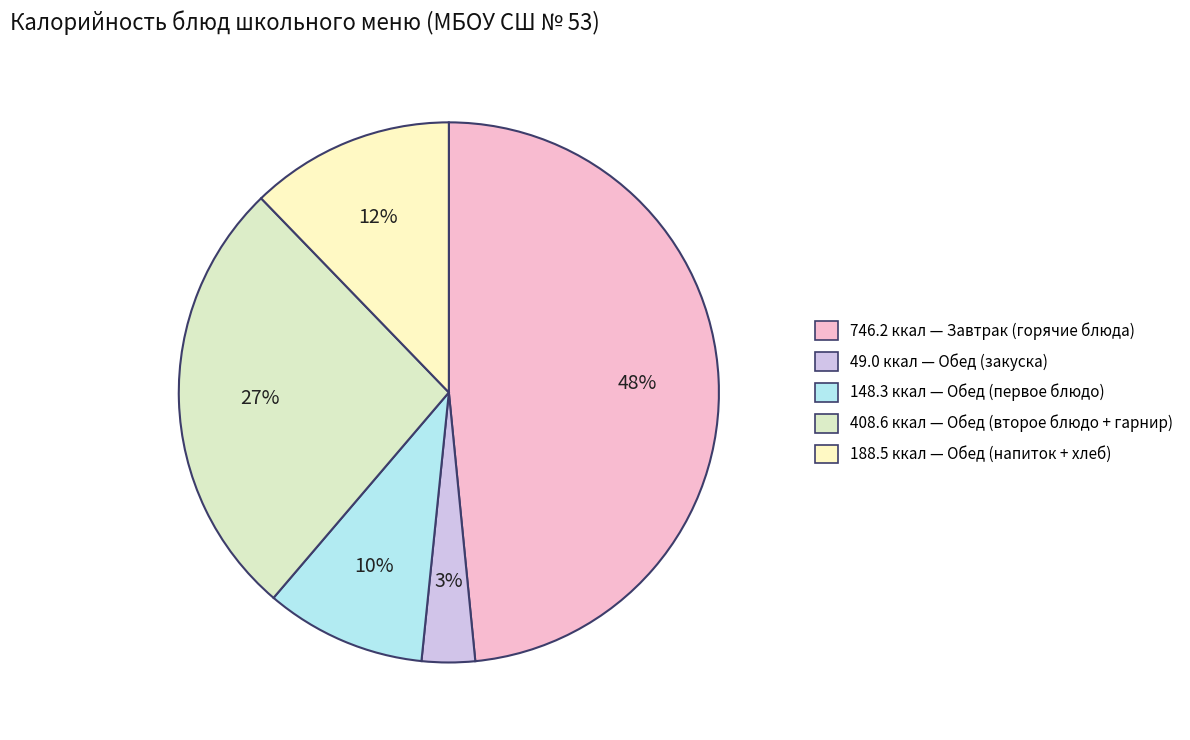

Is there a majority slice in this chart?

No